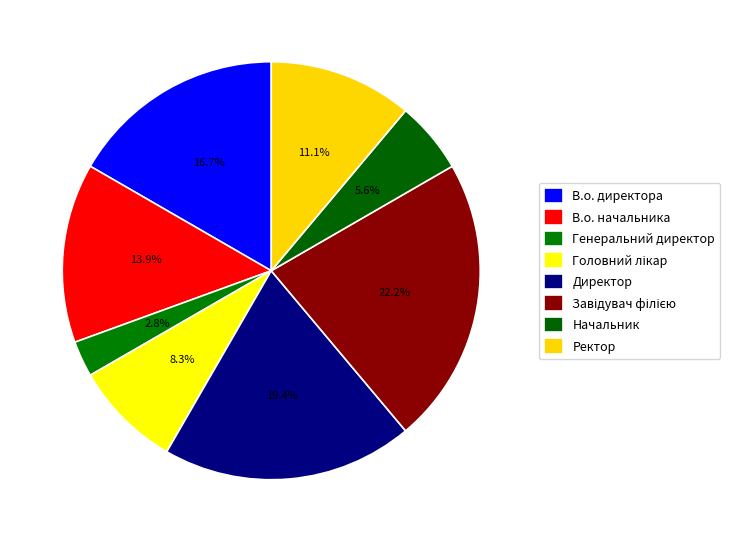

To the nearest percent, what is the difference between the largest and smallest slice percentages?

19%